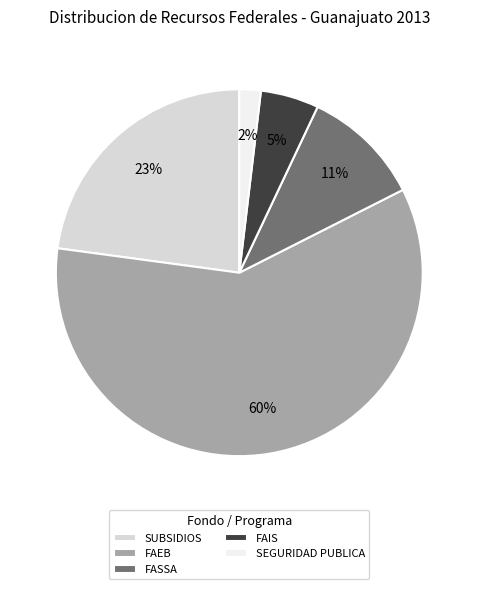

What is the ratio of the value at FAIS to the value at SUBSIDIOS?

0.2